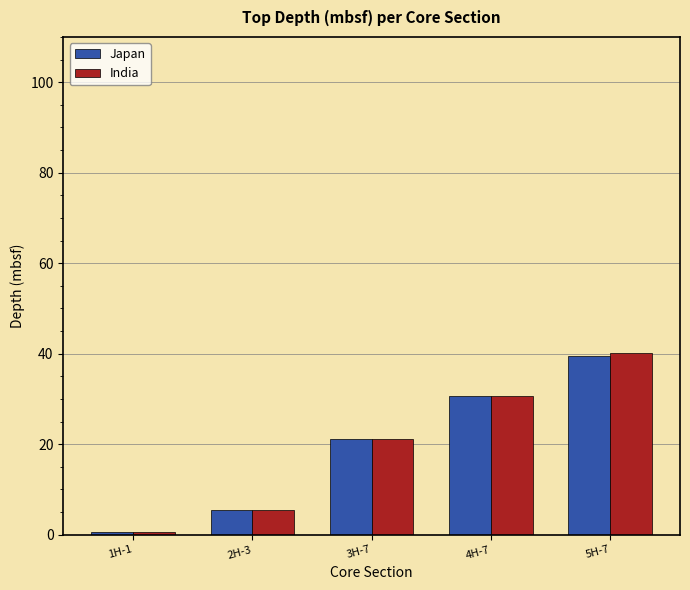

What is the difference between the maximum and second lowest values in the India series?

34.7